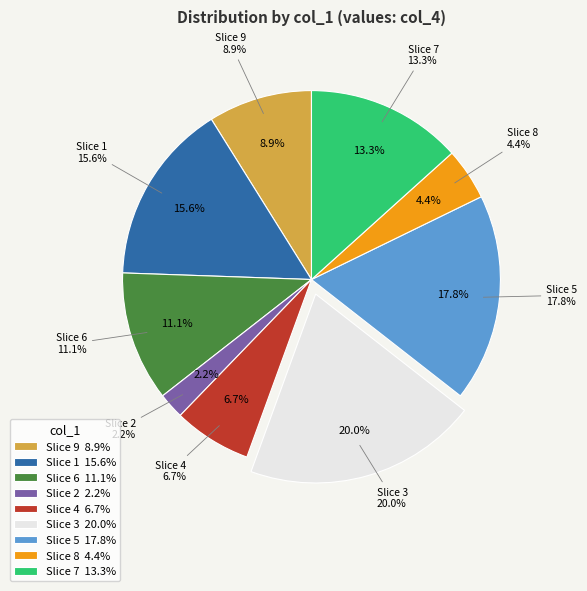

Is it true that 7 is 13% of the pie?

True